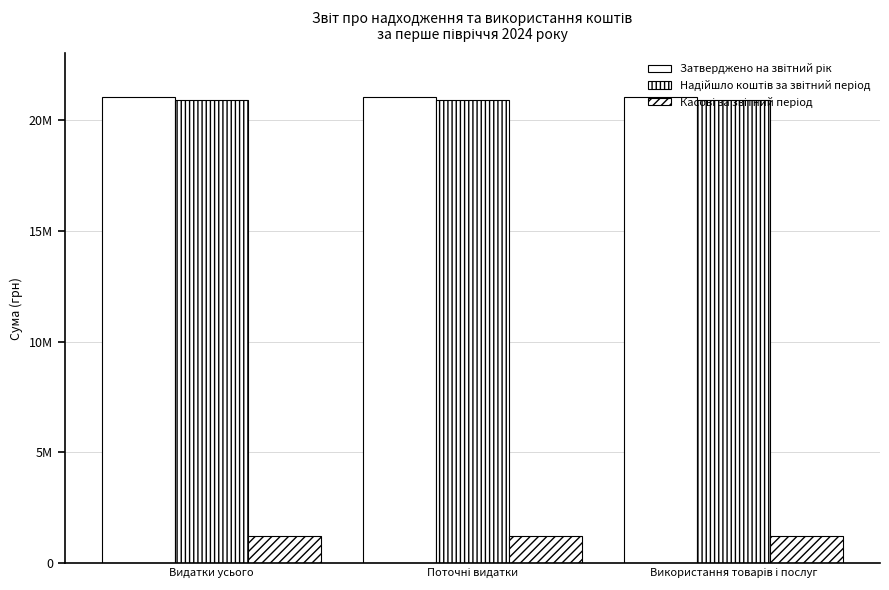

Are the bars horizontal?

No